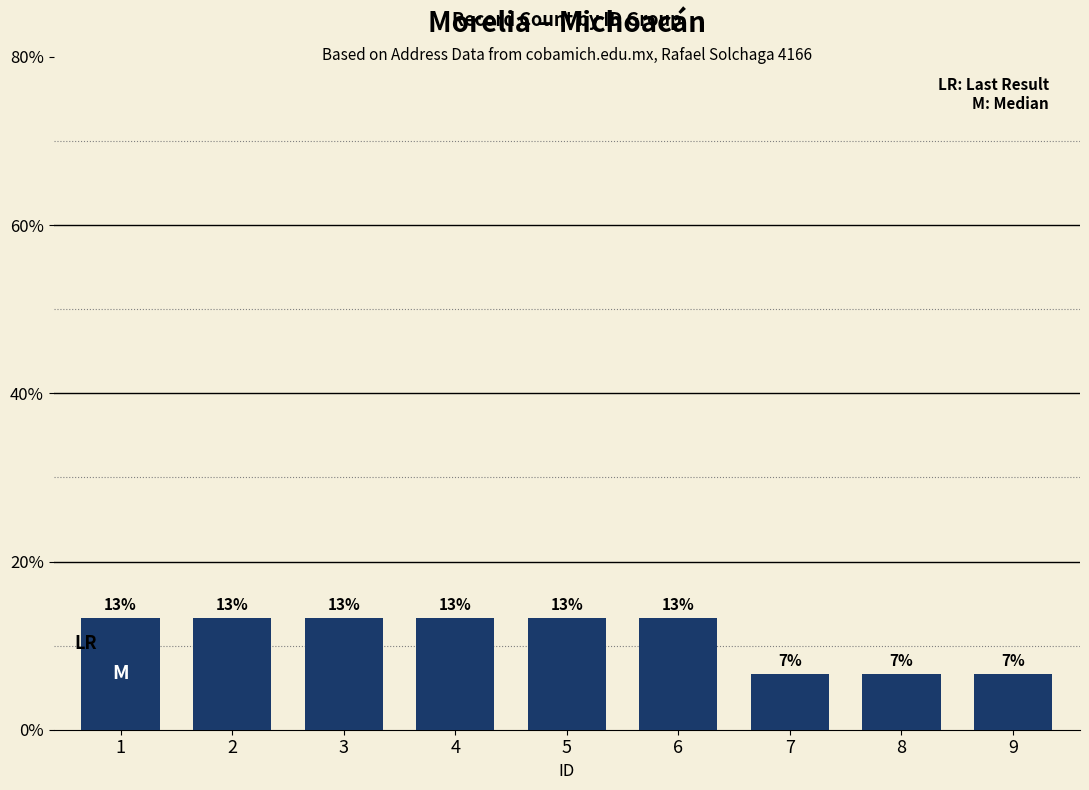

Reading left to right, list all the values displayed in this chart.

13.3	13.3	13.3	13.3	13.3	13.3	6.7	6.7	6.7